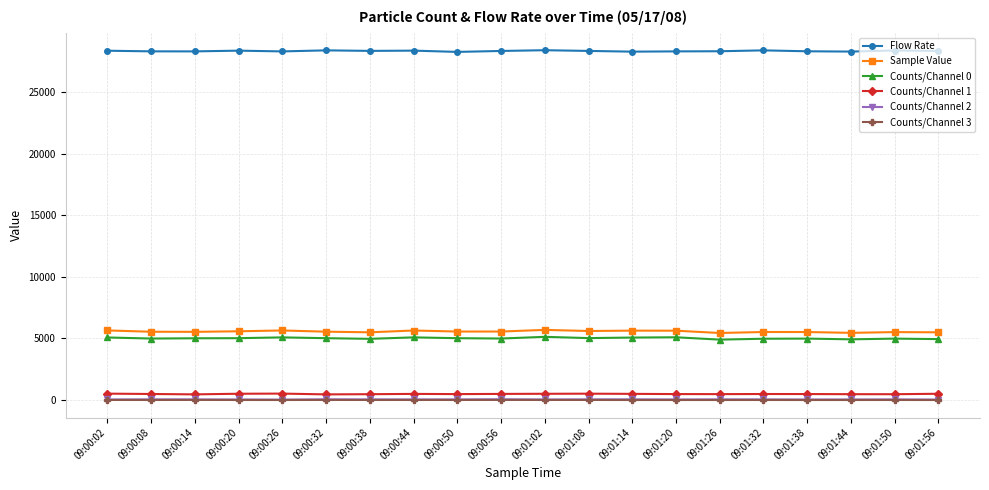

What is the highest value of the Sample Value series?

5692.0